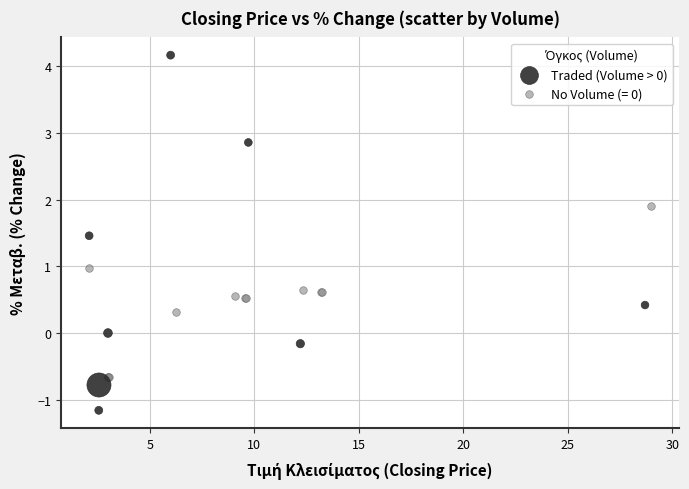

Which series contains the lowest Y value?

Traded (Volume > 0)